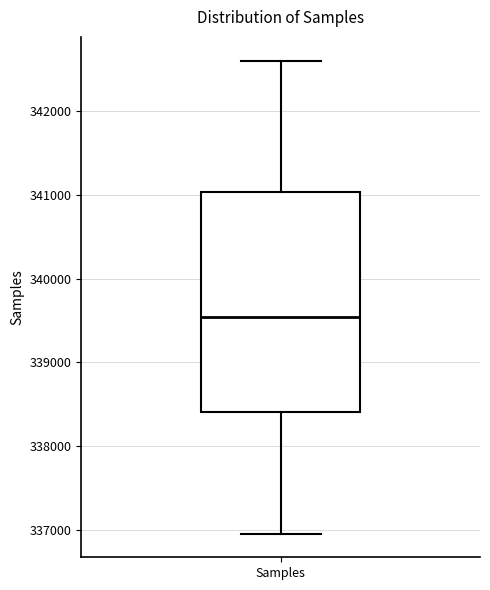

Where is the lower edge of the box for Samples on the y-axis? The values are not printed on the chart, so give them approximately, as read against the axis.

338400